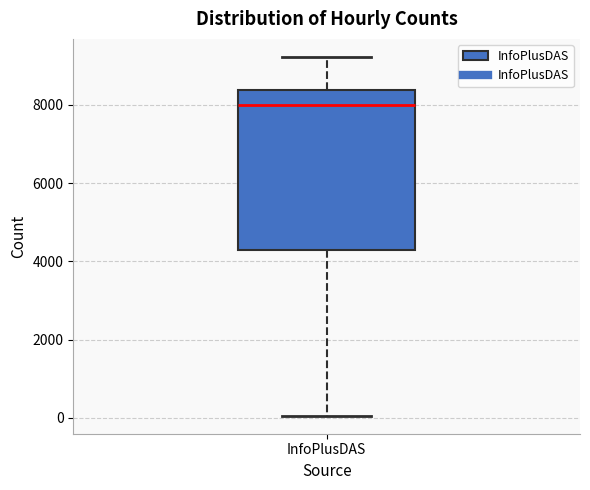

Transcribe this box plot: give where the median line is, the range the box spans, and where the two whiskers end, as read against the y-axis. The values are not printed on the chart, so give them approximately, as read against the axis.

median 8000, box 4200 to 8400, whiskers 0 to 9200